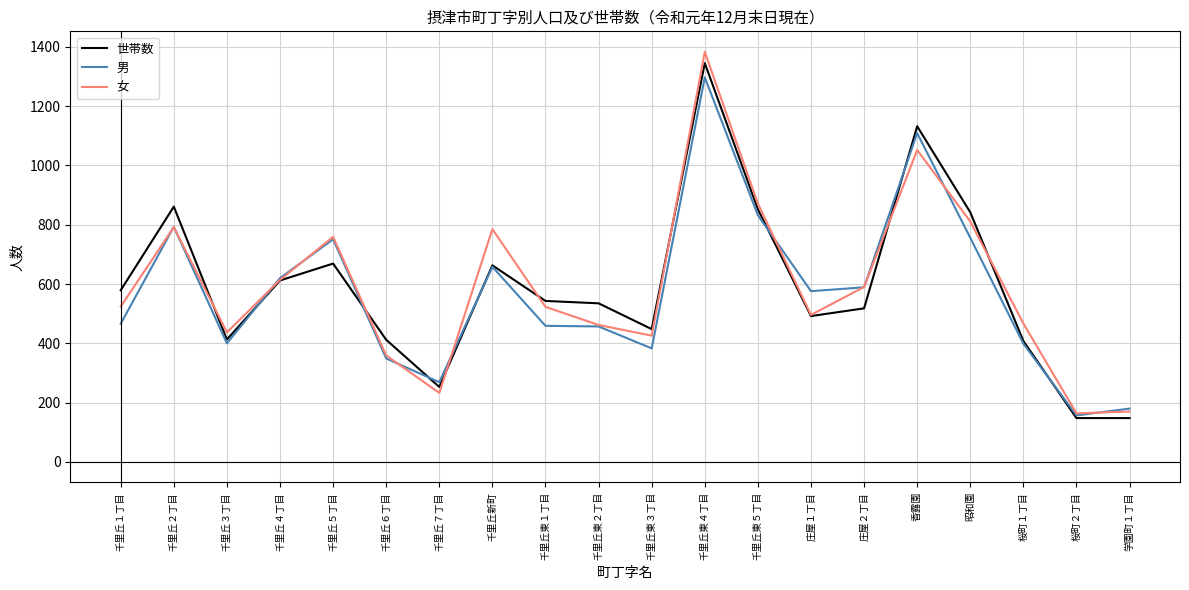

What is the total value across all series at 桜町１丁目?

1274